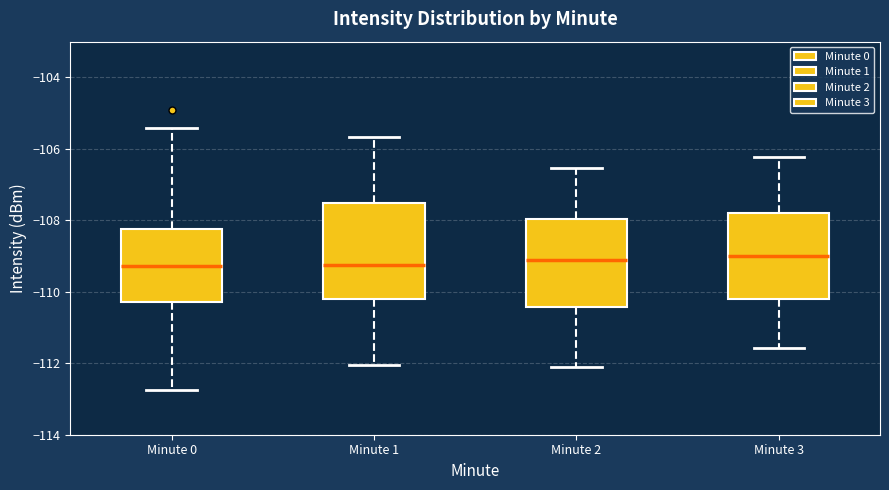

Reading left to right, transcribe this box plot: for each box, give where its median line is, the range the box spans, and where its two whiskers end, as read against the y-axis. The values are not printed on the chart, so give them approximately, as read against the axis.

Minute 0: median -109.2, box -110.2 to -108.2, whiskers -112.8 to -105.4
Minute 1: median -109.2, box -110.2 to -107.6, whiskers -112.0 to -105.6
Minute 2: median -109.2, box -110.4 to -108.0, whiskers -112.0 to -106.6
Minute 3: median -109.0, box -110.2 to -107.8, whiskers -111.6 to -106.2